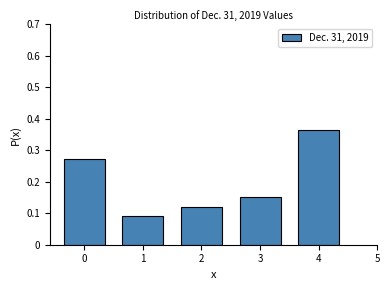

Which label corresponds to the largest value in the chart?

4